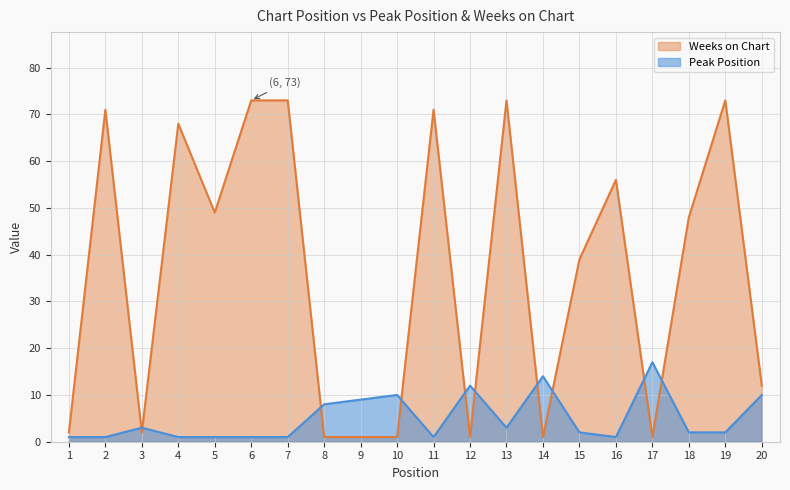

Between which two adjacent categories do Peak Position and Weeks on Chart first intersect?

2 and 3